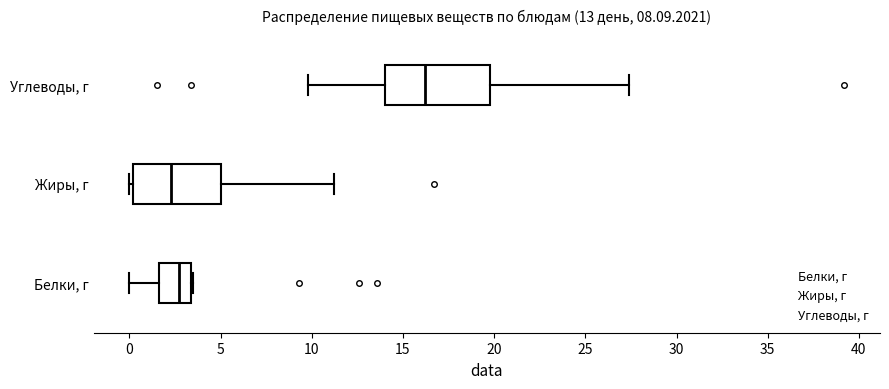

Which box has the furthest to the right median line?

Углеводы, г